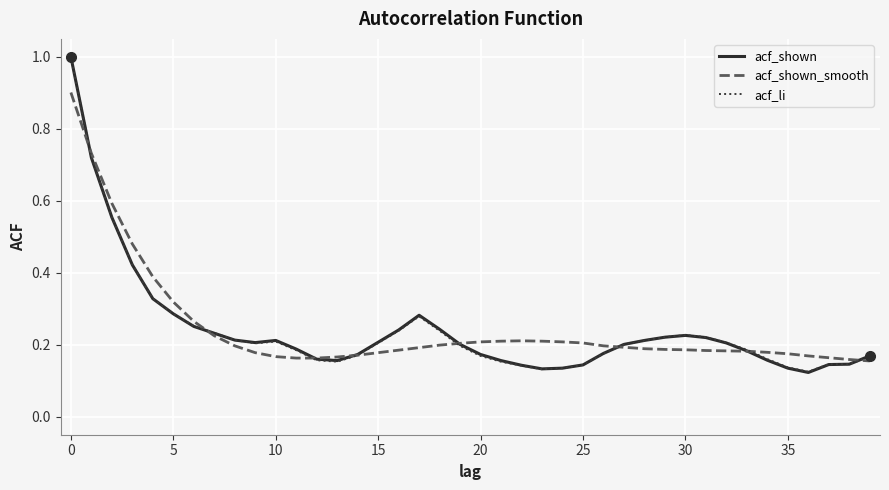

What is the highest value of the acf_li series?

1.0